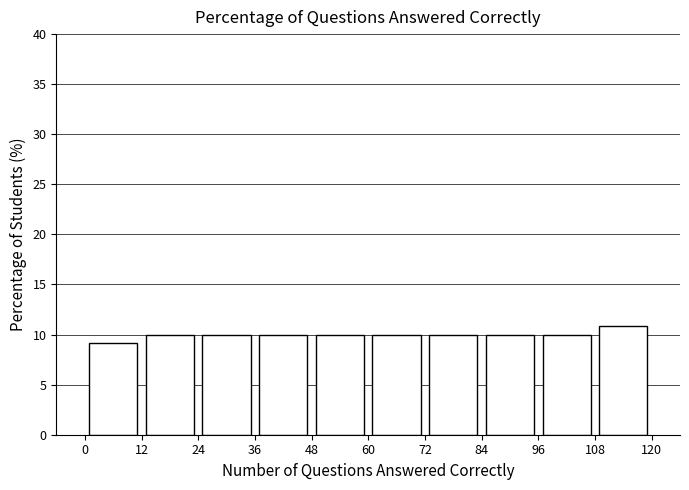

What is the height of the bar covering 72 to 84 on the x-axis? The values are not printed on the chart, so give them approximately, as read against the axis.

10